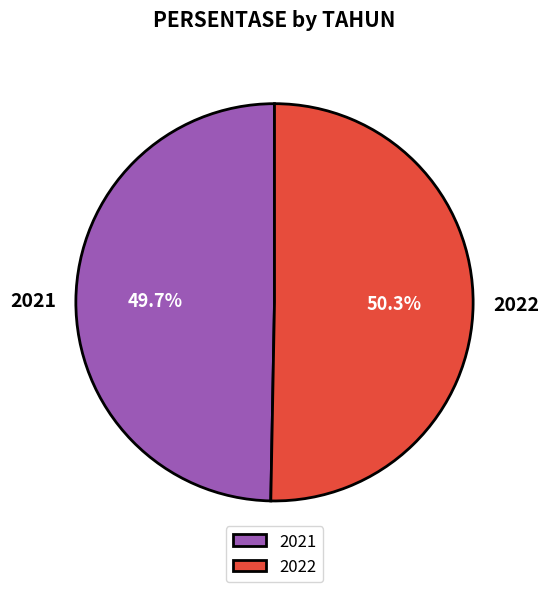

Which category accounts for the majority?

2022